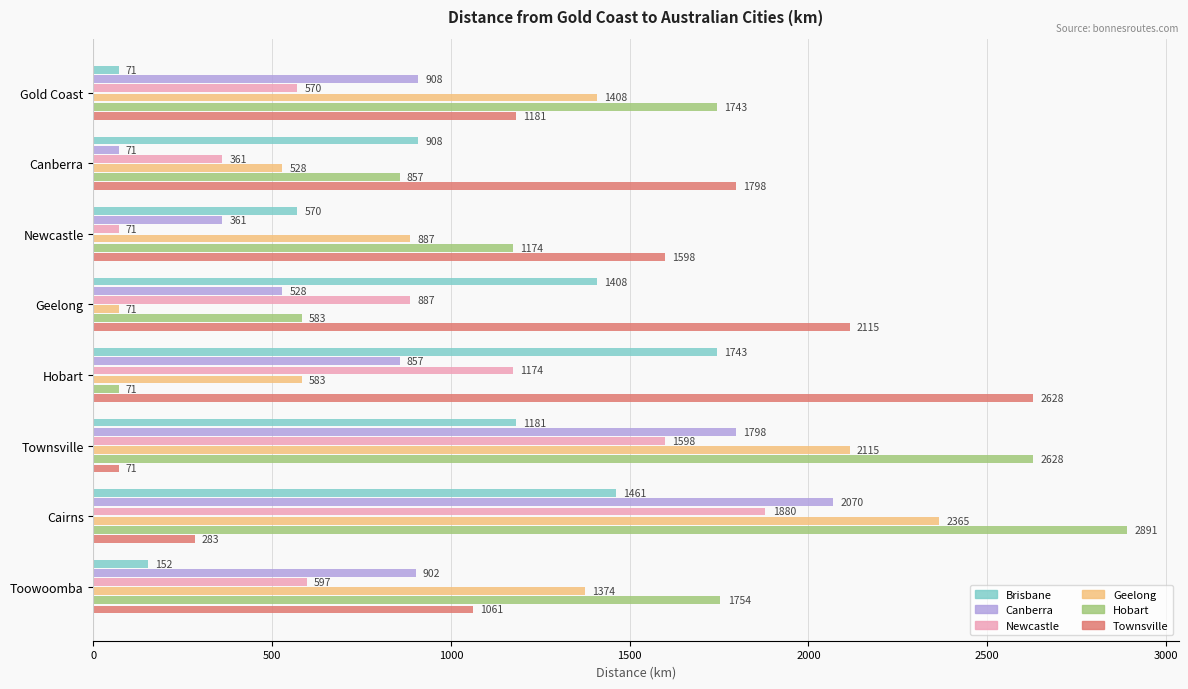

What is the spread (max minus min) of values at Toowoomba?

1602